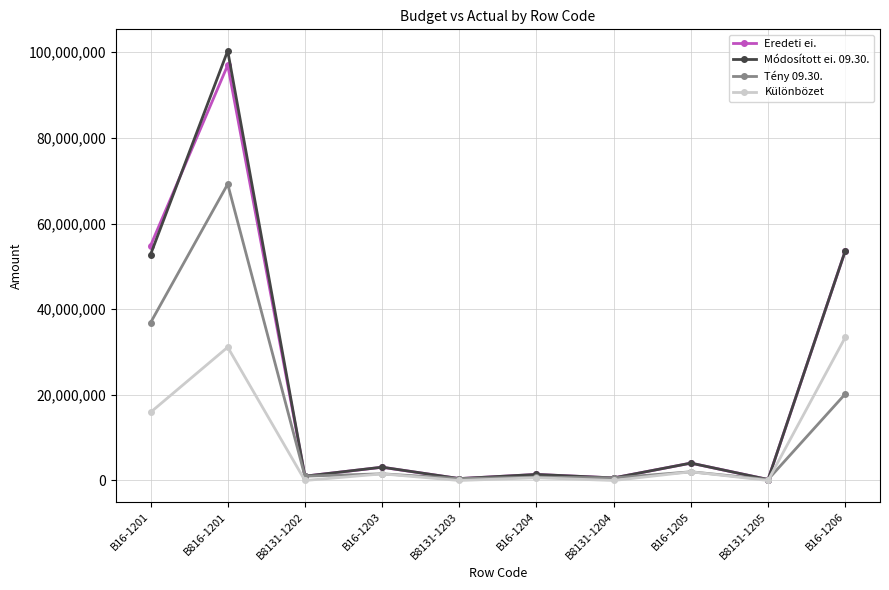

Where is the first local maximum for Különbözet?

B816-1201